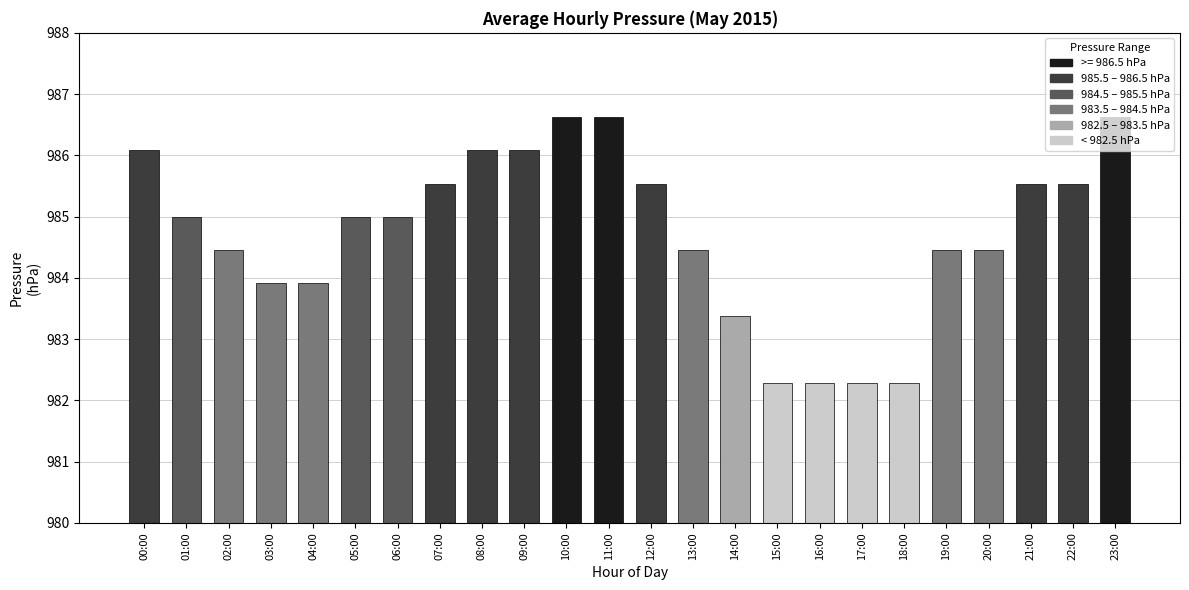

What is the difference between the second highest and second lowest values?

4.3